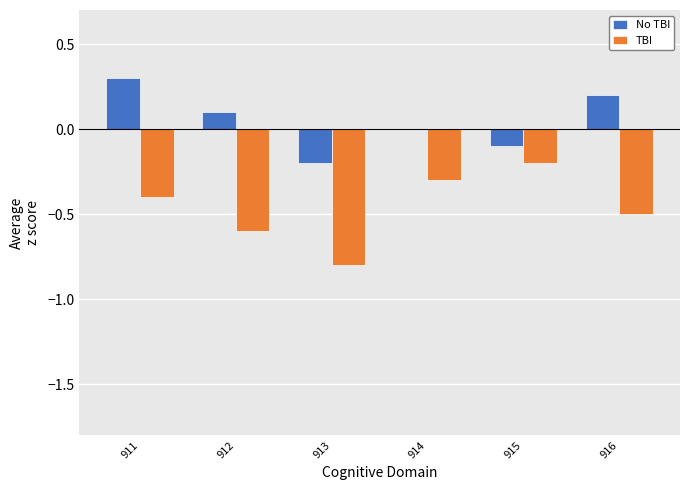

How many data points does each series have?

6